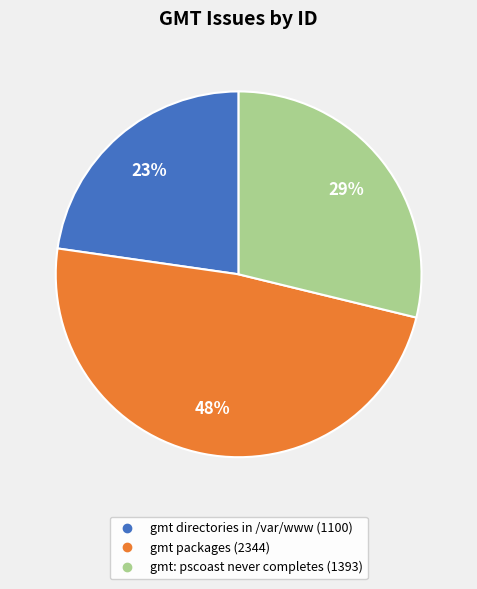

Which slice is the smallest?

gmt directories in /var/www